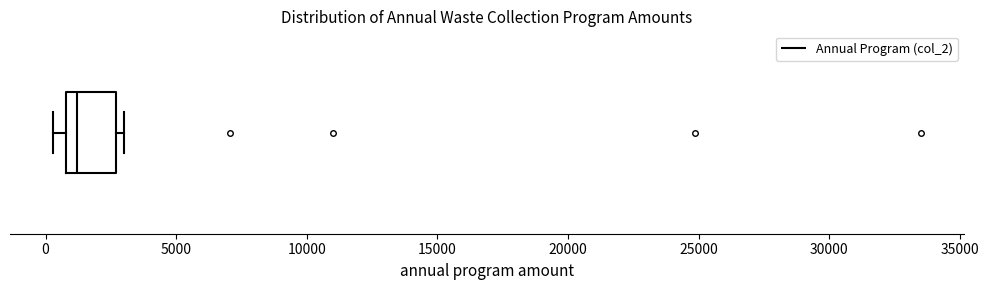

Transcribe this box plot: give where the median line is, the range the box spans, and where the two whiskers end, as read against the x-axis. The values are not printed on the chart, so give them approximately, as read against the axis.

median 1000 (just right of the box's left edge), box 1000 to 2500, whiskers 500 to 3000